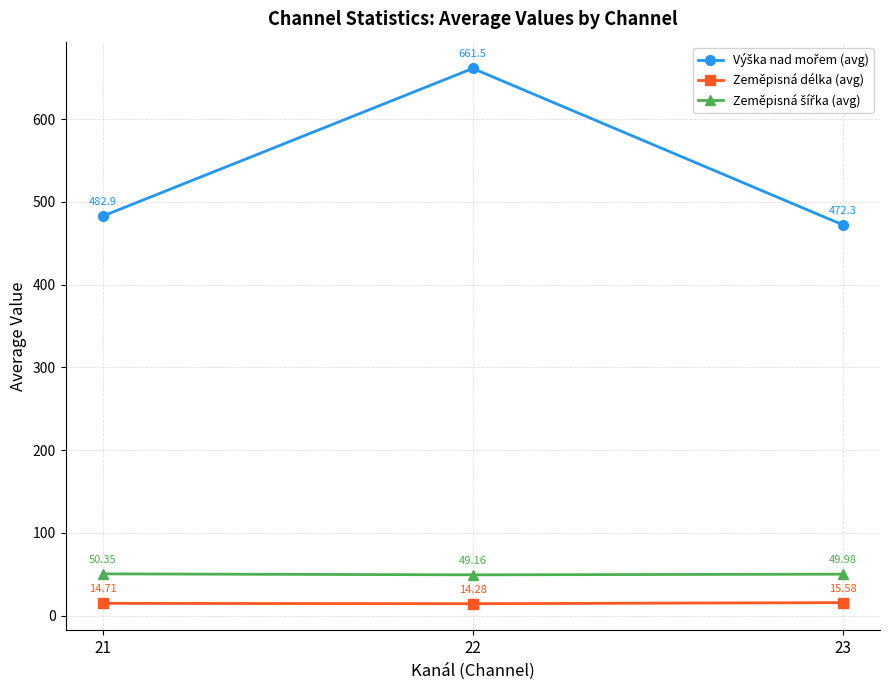

How many distinct data groups are displayed?

3